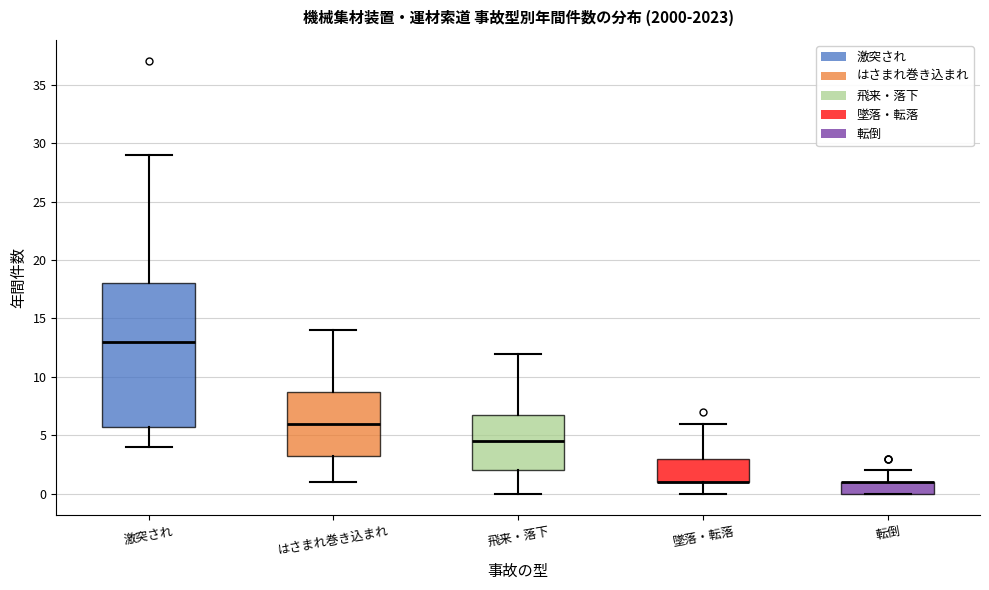

Reading left to right, read every box against the y-axis: the position of its median line, the range the box covers, and the ends of its whiskers. The values are not printed on the chart, so give them approximately, as read against the axis.

激突され: median 13.0, box 6.0 to 18.0, whiskers 4.0 to 29.0
はさまれ巻き込まれ: median 6.0, box 3.5 to 9.0, whiskers 1.0 to 14.0
飛来・落下: median 4.5, box 2.0 to 7.0, whiskers 0.0 to 12.0
墜落・転落: median 1.0 (drawn on the box's lower edge), box 1.0 to 3.0, whiskers 0.0 to 6.0
転倒: median 1.0 (drawn on the box's upper edge), box 0.0 to 1.0, whiskers 0.0 to 2.0